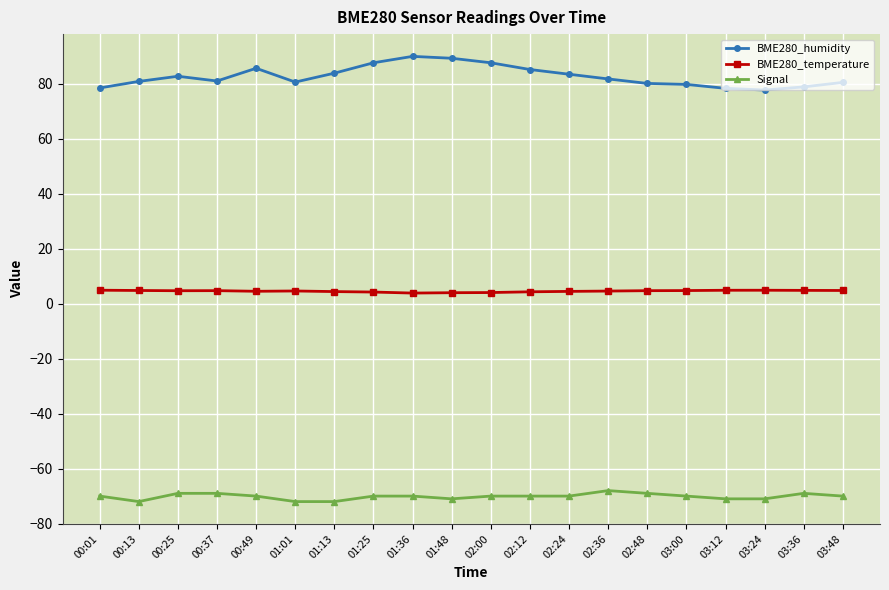

Read the Signal value at 03:12.

-71.0